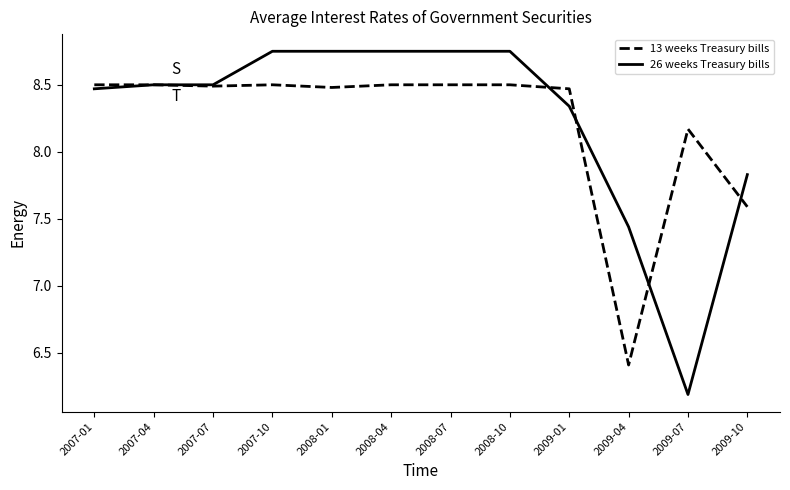

Which series ends up on top after the final intersection of 13 weeks Treasury bills and 26 weeks Treasury bills?

26 weeks Treasury bills